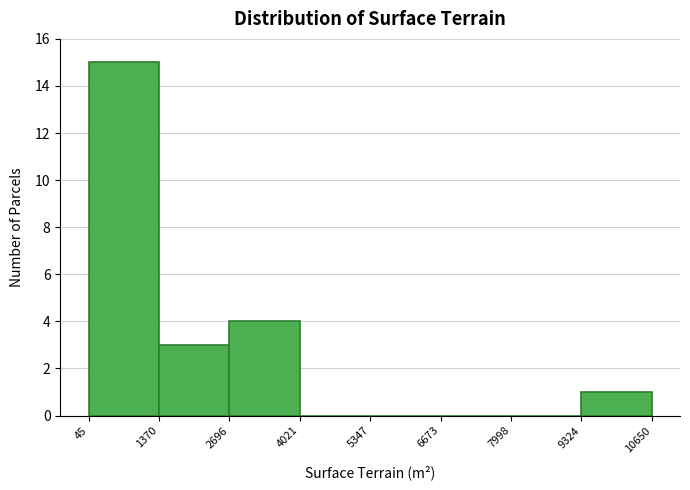

How tall is the bar that spans 2696 to 4021 on the x-axis? The values are not printed on the chart, so give them approximately, as read against the axis.

4